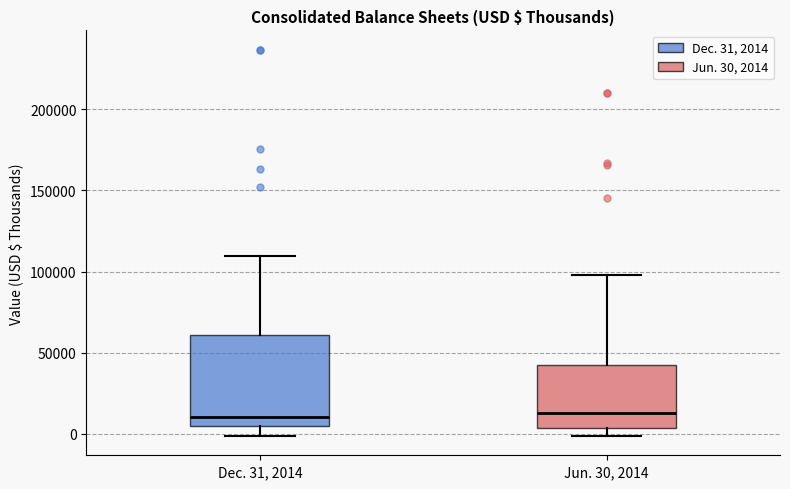

Reading left to right, transcribe this box plot: for each box, give where its median line is, the range the box spans, and where its two whiskers end, as read against the y-axis. The values are not printed on the chart, so give them approximately, as read against the axis.

Dec. 31, 2014: median 10000, box 5000 to 60000, whiskers 0 to 110000
Jun. 30, 2014: median 15000, box 5000 to 40000, whiskers 0 to 100000